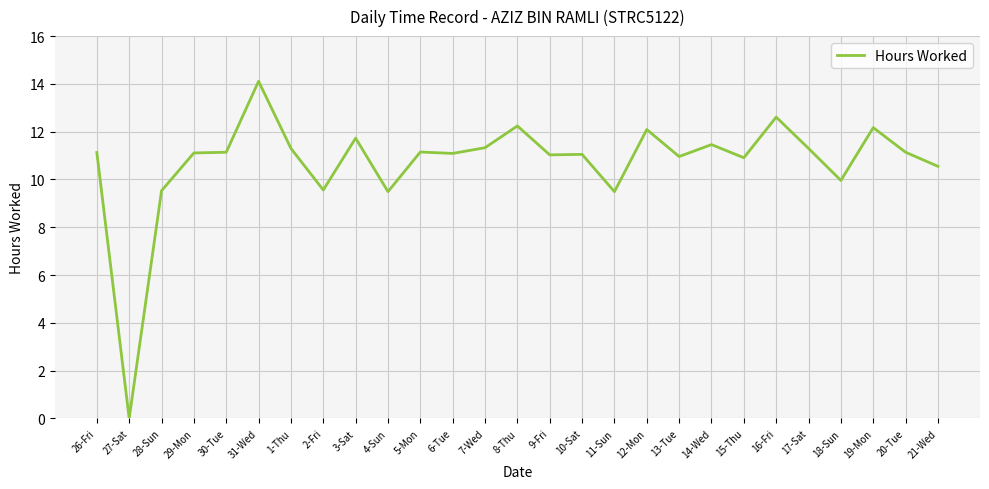

Is it true that the value at 29-Mon is 5.8?

False